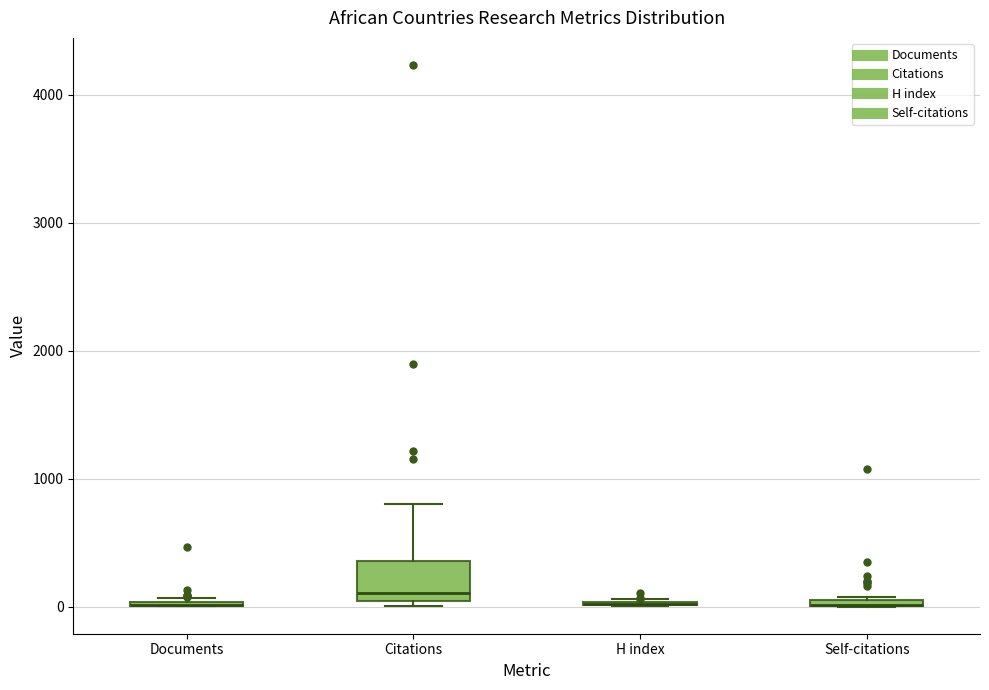

Which box is the tallest, from its lower edge to its upper edge?

Citations